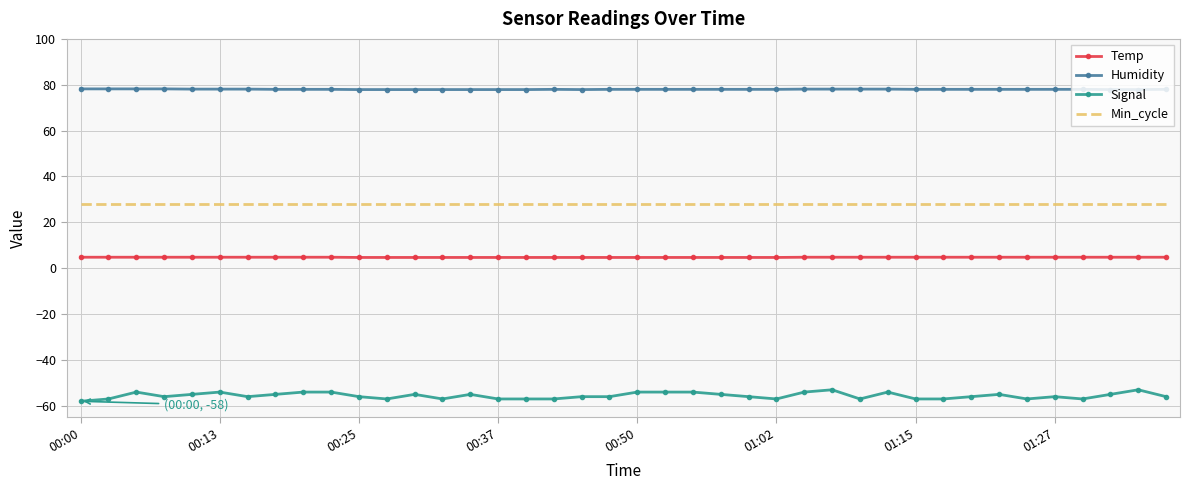

Which series has the largest range (max minus min)?

Signal